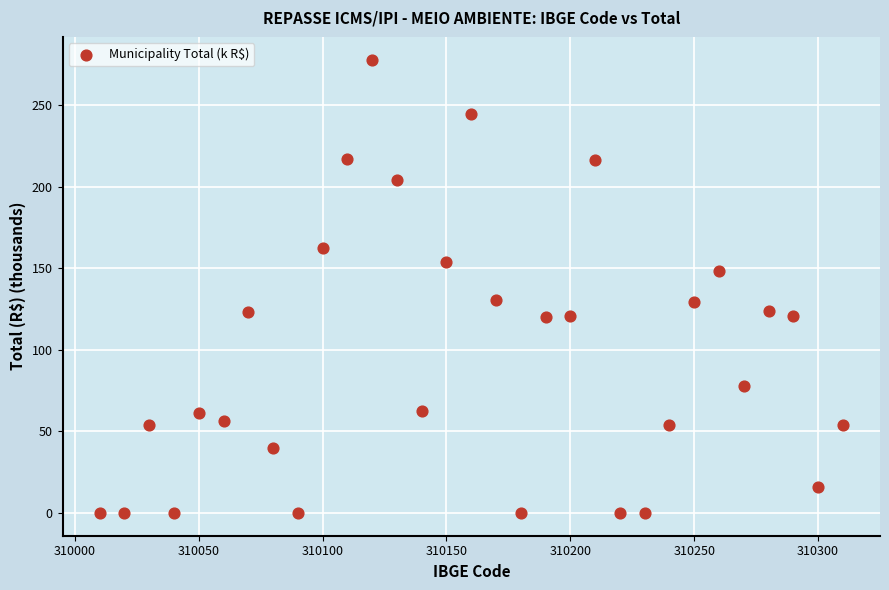

What is the range of Y values (max minus min)?

277.7